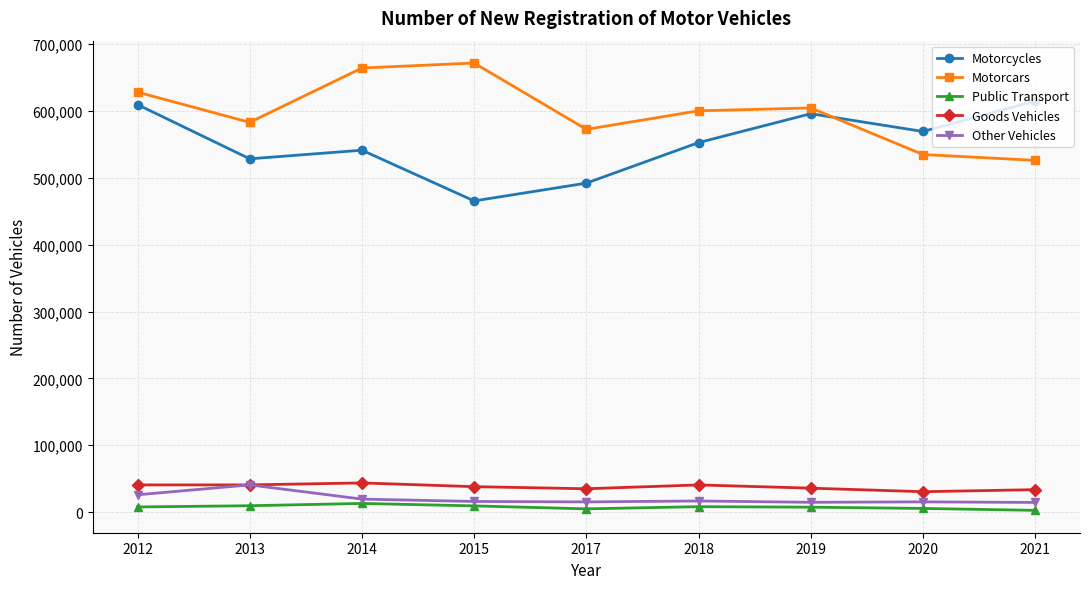

What is the highest value of the Motorcycles series?

614935